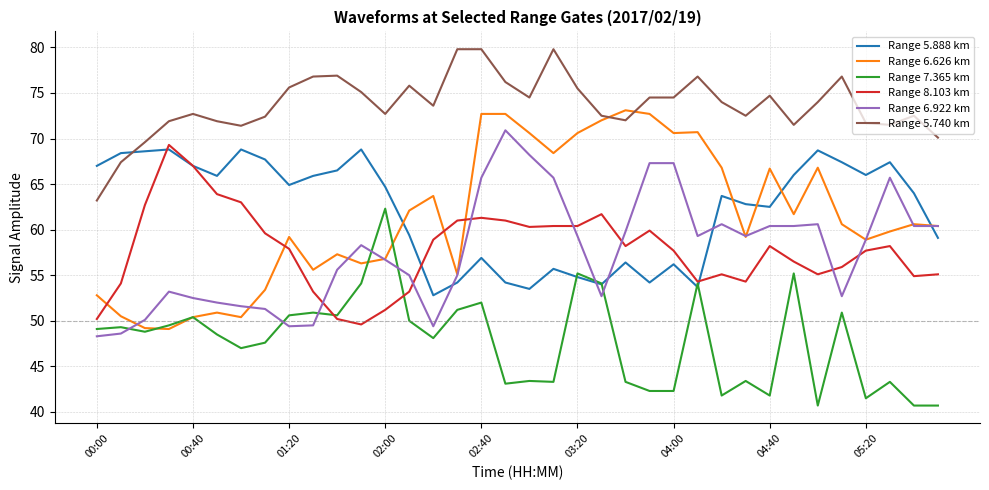

True or false: Range 6.922 km and Range 5.740 km intersect in this chart.

False